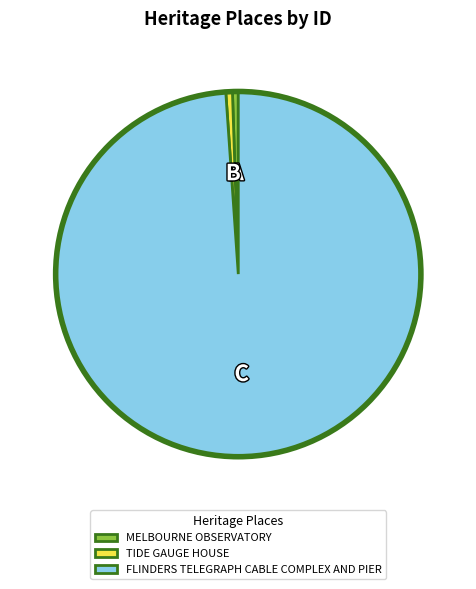

What is the ratio of the value at FLINDERS TELEGRAPH CABLE COMPLEX AND PIER to the value at MELBOURNE OBSERVATORY?

193.7